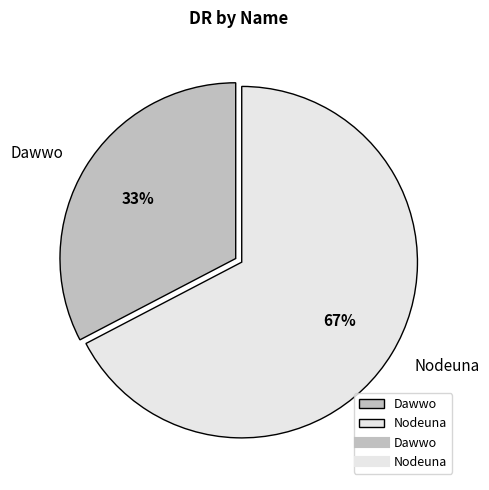

Rank the categories by value from lowest to highest.

Dawwo, Nodeuna